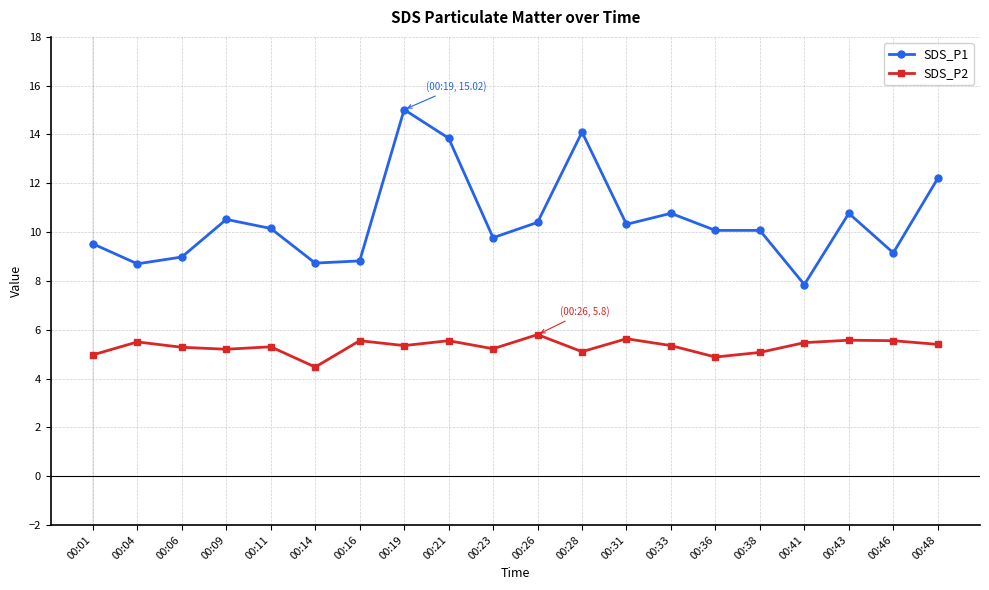

True or false: SDS_P1 and SDS_P2 cross at least once.

False